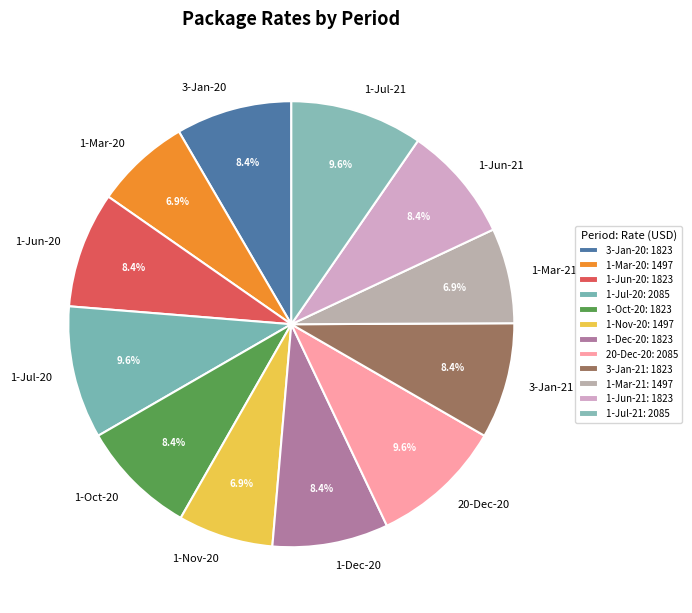

Is it true that 1-Jul-21 is 10% of the pie?

True